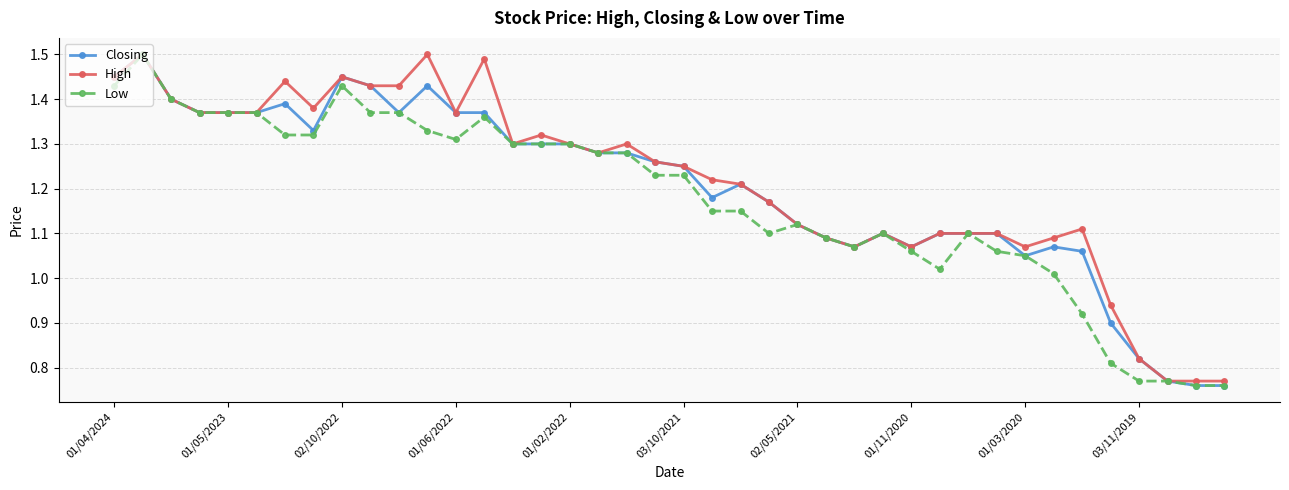

True or false: Low has more than 1 points higher than both neighbors.

True